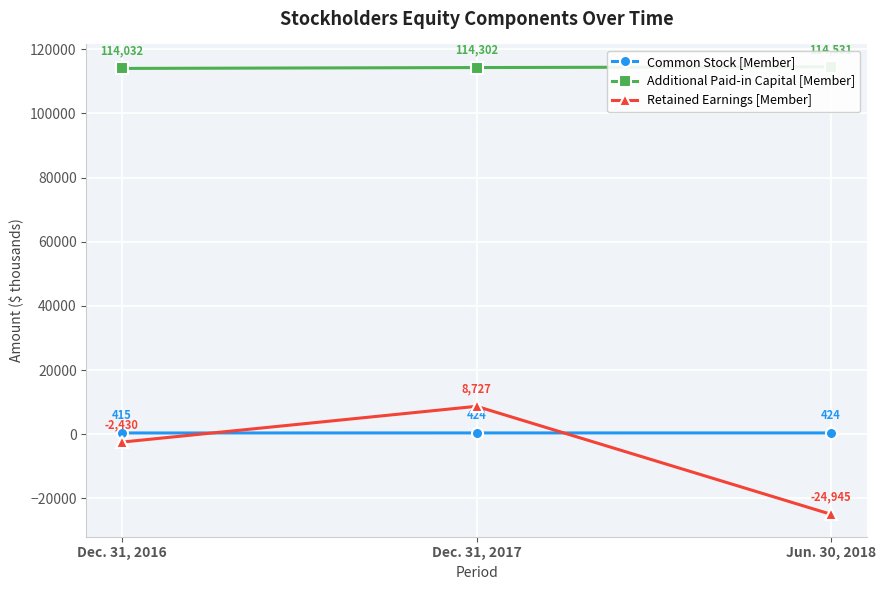

How many lines are shown in the chart?

3